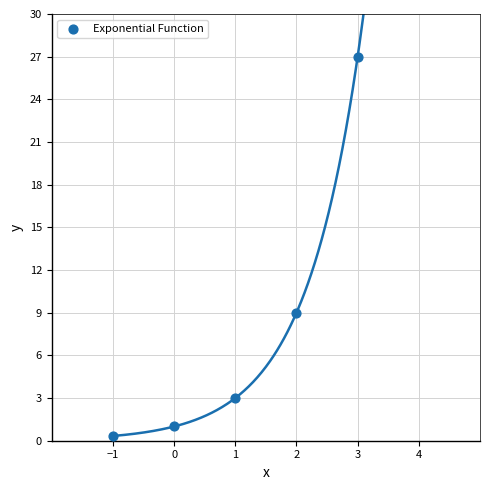

What Y value in the scatter plot is closest to 13?

9.0